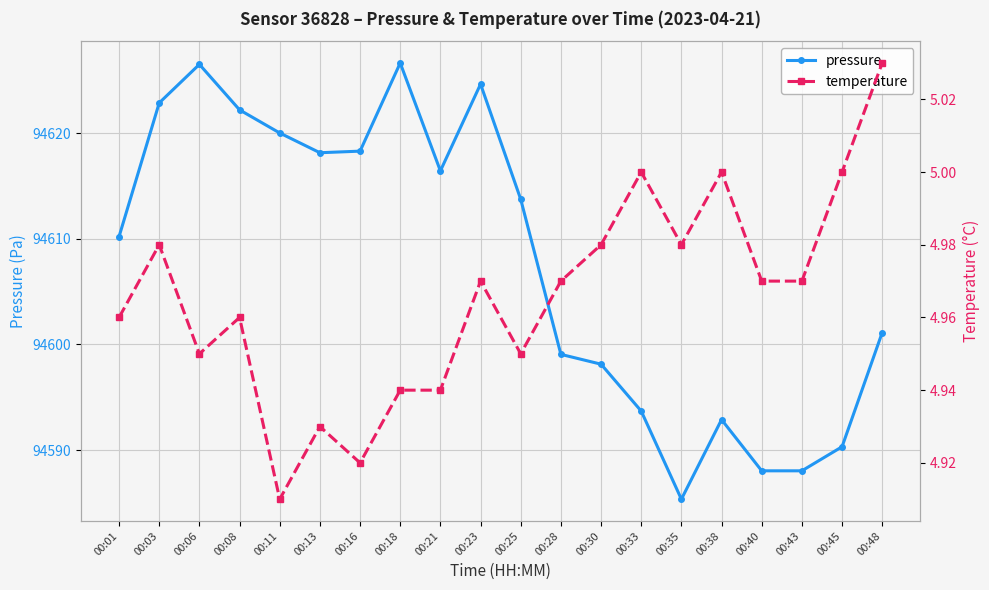

True or false: pressure has a value of 94599.1 at 00:28.

True